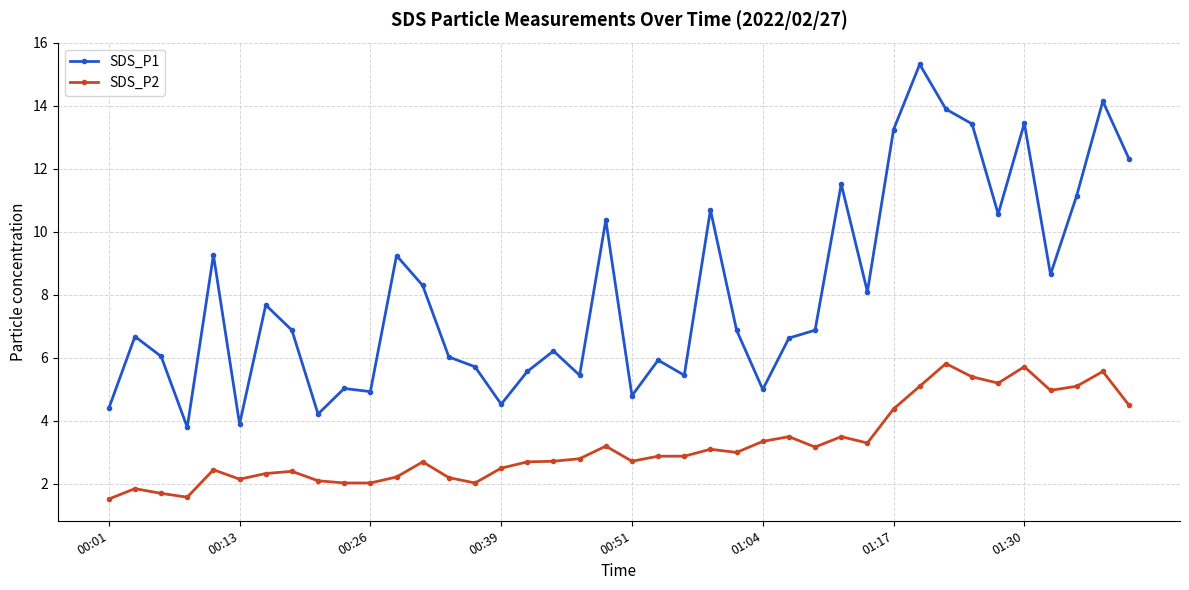

What is the lowest value of the SDS_P1 series?

3.8